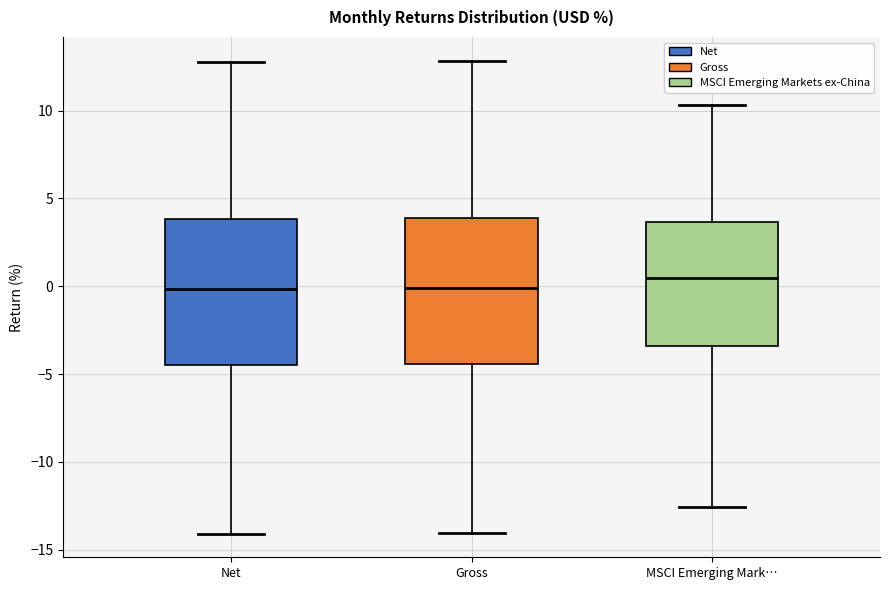

Reading left to right, transcribe this box plot: for each box, give where its median line is, the range the box spans, and where its two whiskers end, as read against the y-axis. The values are not printed on the chart, so give them approximately, as read against the axis.

Net: median 0.0, box -4.5 to 4.0, whiskers -14.0 to 13.0
Gross: median 0.0, box -4.5 to 4.0, whiskers -14.0 to 13.0
MSCI Emerging Mark…: median 0.5, box -3.5 to 3.5, whiskers -12.5 to 10.5